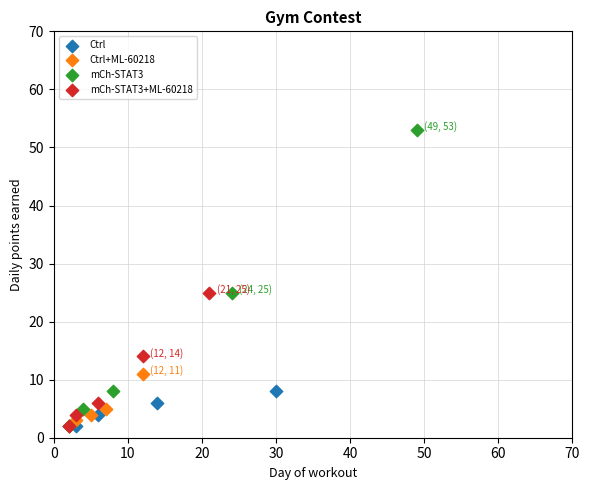

Which series has the widest spread of Y values?

mCh-STAT3